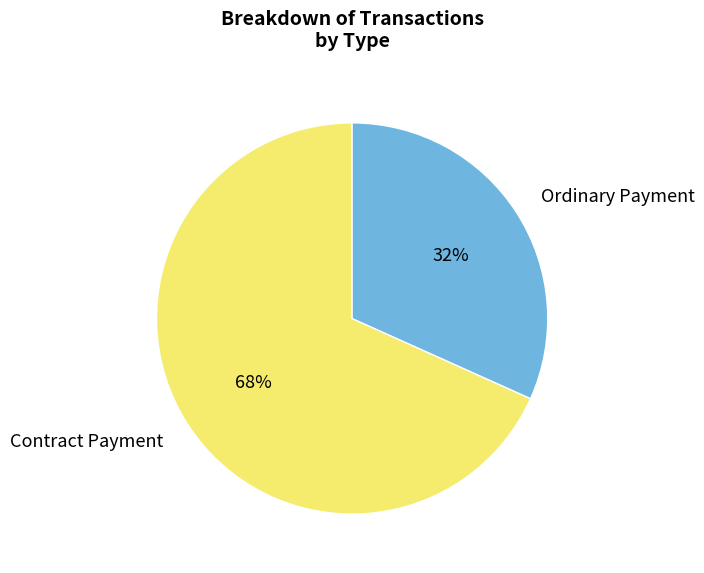

Between Contract Payment and Ordinary Payment, which is larger?

Contract Payment